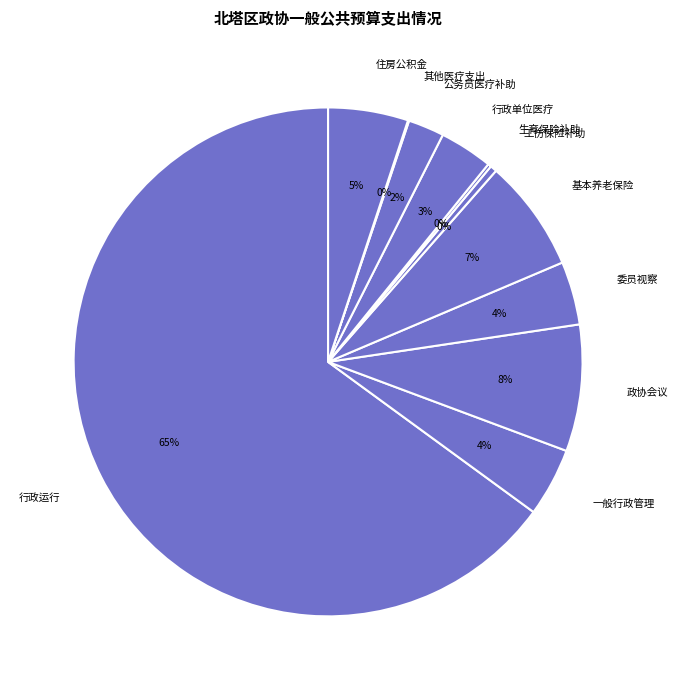

Does any single category account for the majority?

Yes